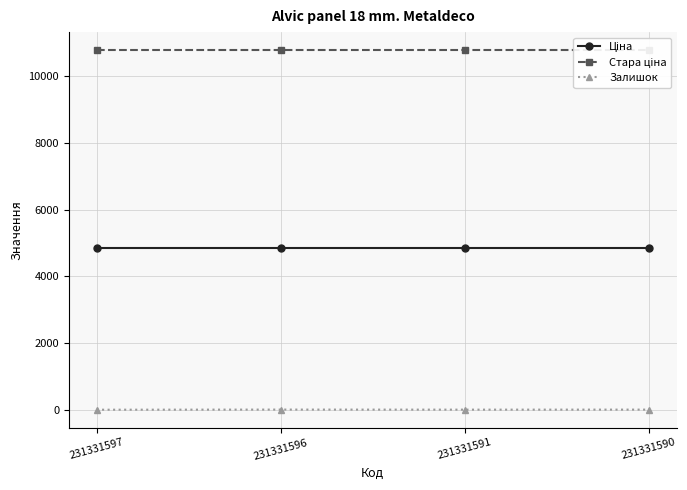

What is the sum of all Залишок values?

9.0